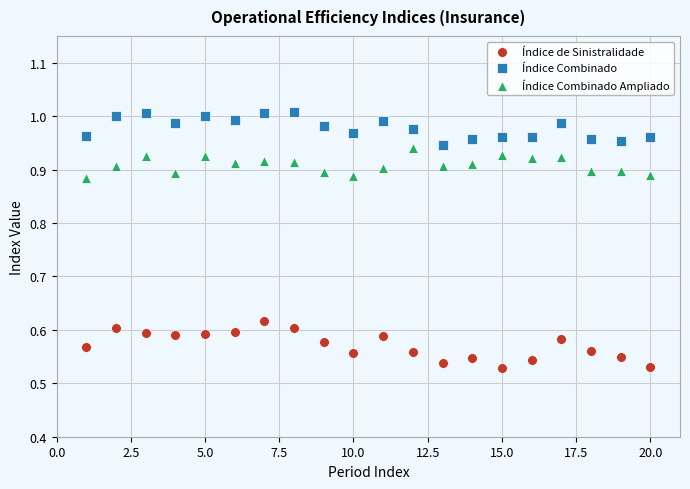

Which series contains the highest Y value?

Índice Combinado